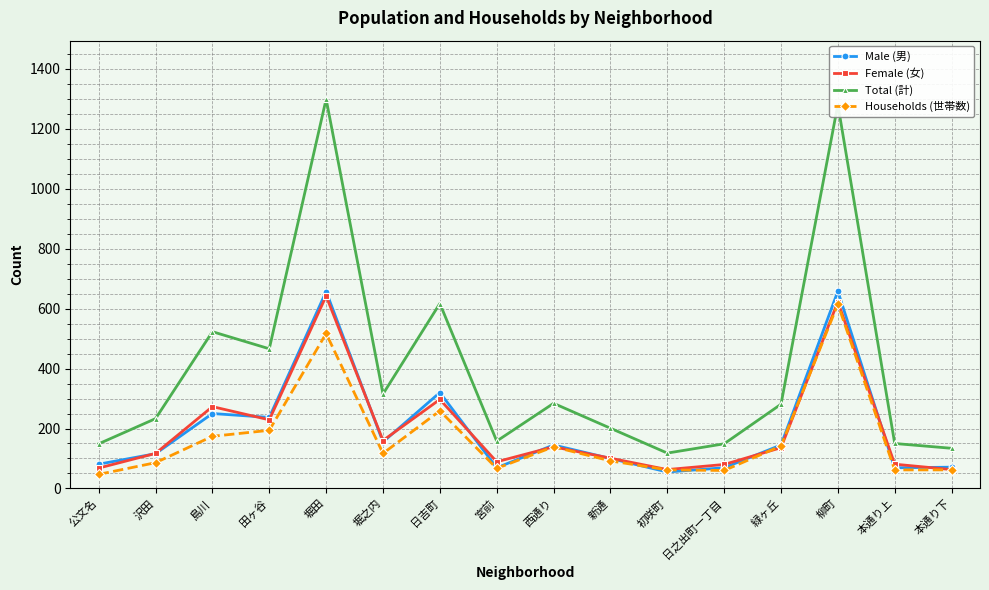

The Female (女) series shows 150 at 新通. True or false?

False